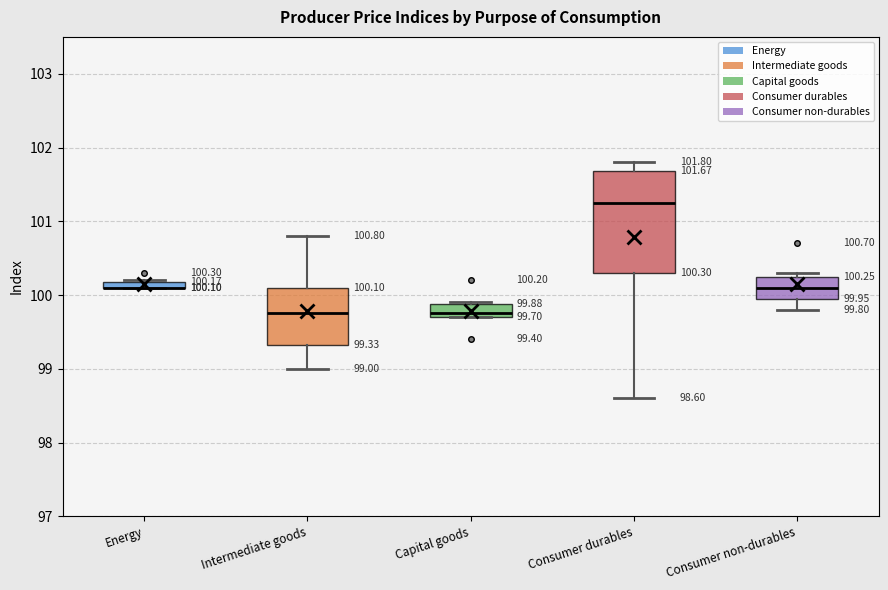

Comparing the boxes themselves (not the whiskers), which one is the tallest?

Consumer durables